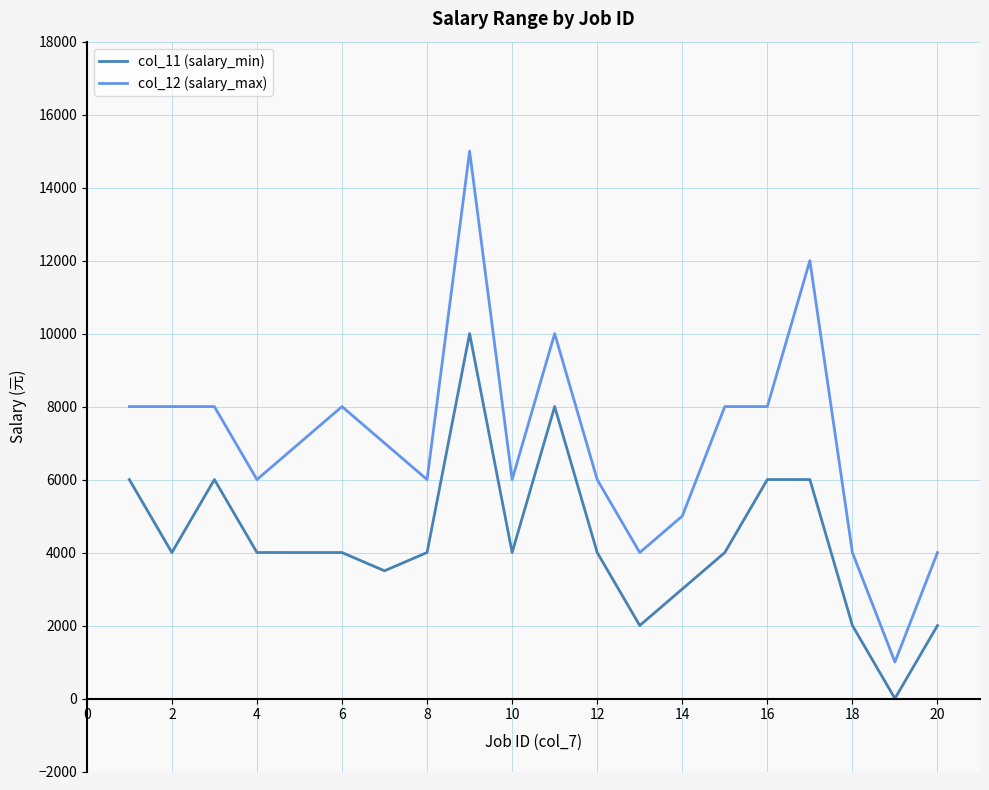

What is the difference between the maximum and second lowest values in the col_11 (salary_min) series?

8000